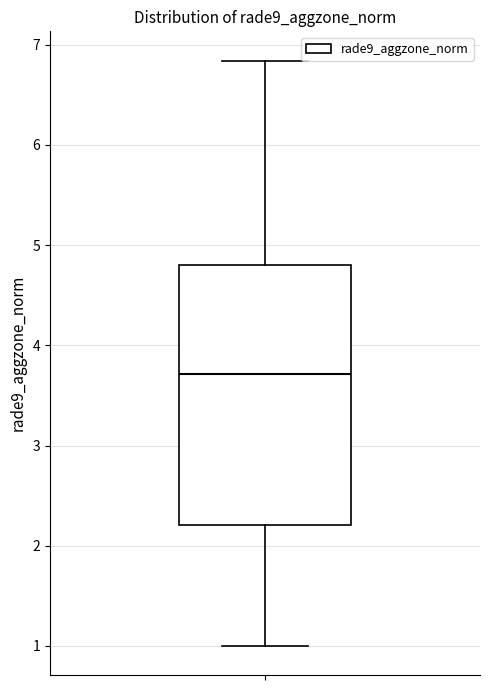

Transcribe this box plot: give where the median line is, the range the box spans, and where the two whiskers end, as read against the y-axis. The values are not printed on the chart, so give them approximately, as read against the axis.

median 3.7, box 2.2 to 4.8, whiskers 1.0 to 6.8